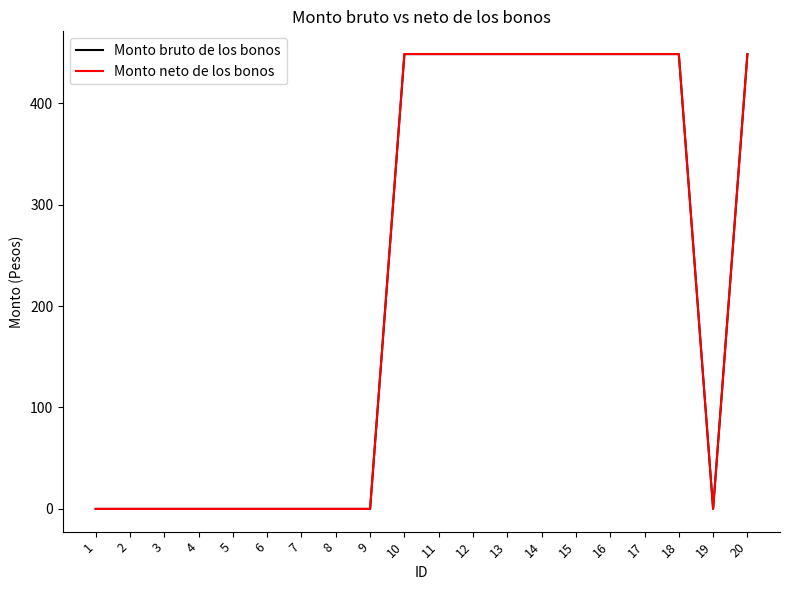

Does the chart display data point markers on the line(s)?

No